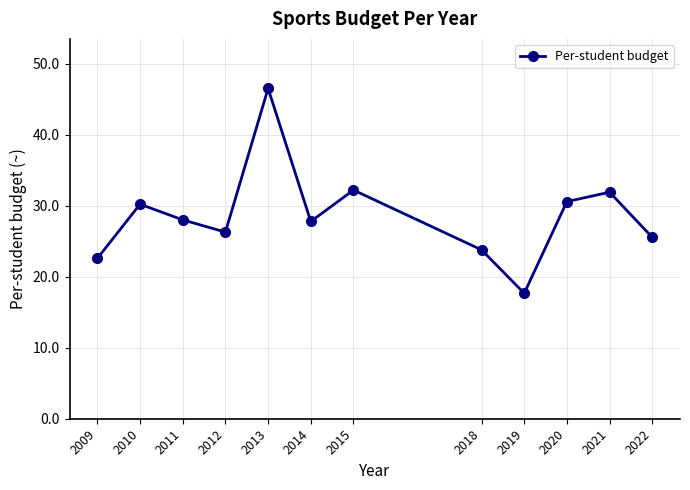

What is the difference between the values at 2009 and 2010?

7.6